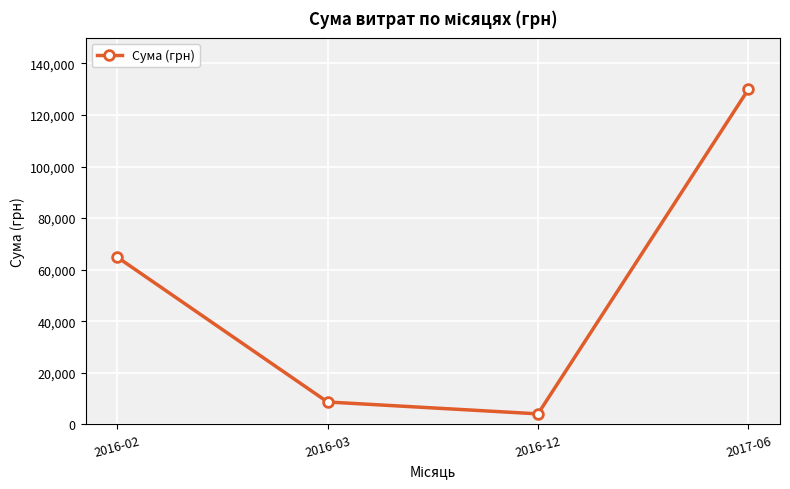

Between 2016-02 and 2016-03, which is larger?

2016-02